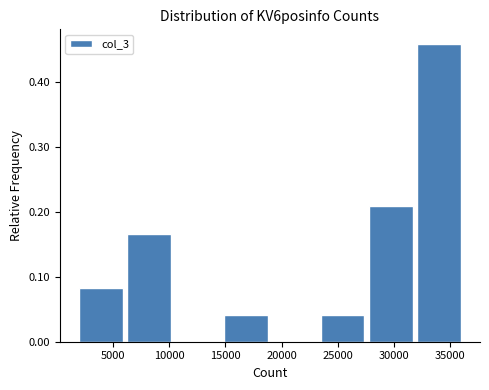

Which range on the x-axis has the tallest bar?

32000 to 36500